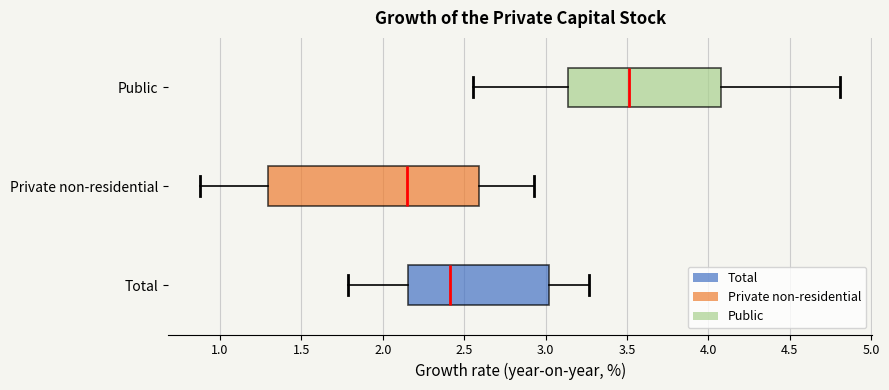

Reading bottom to top, transcribe this box plot: for each box, give where its median line is, the range the box spans, and where its two whiskers end, as read against the x-axis. The values are not printed on the chart, so give them approximately, as read against the axis.

Total: median 2.40, box 2.15 to 3.00, whiskers 1.80 to 3.25
Private non-residential: median 2.15, box 1.30 to 2.60, whiskers 0.90 to 2.95
Public: median 3.50, box 3.15 to 4.10, whiskers 2.55 to 4.80